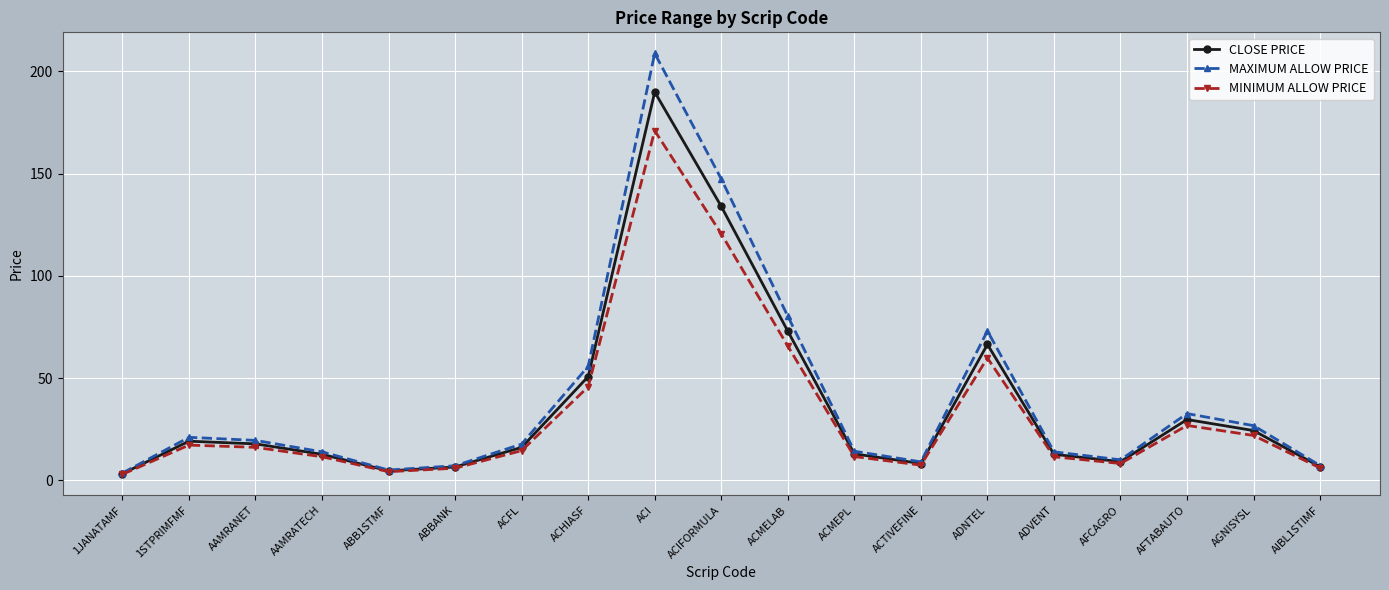

What is the label of the 1st point from the left?

1JANATAMF